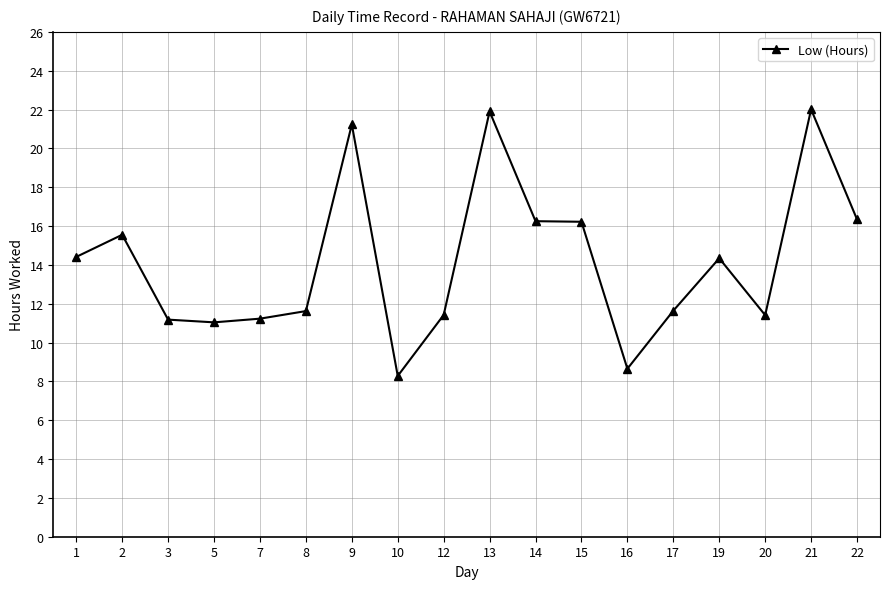

How many lines are shown in the chart?

1